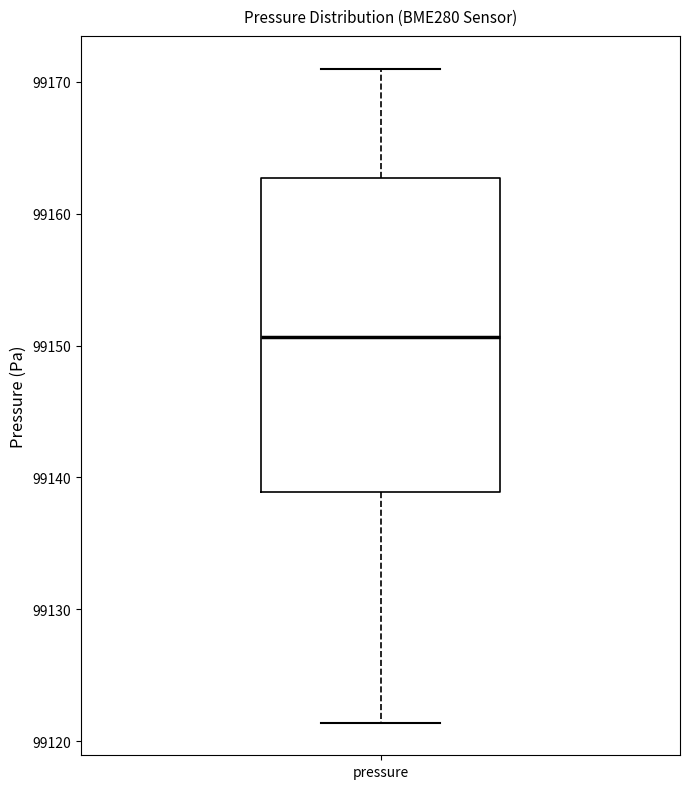

Where does the upper whisker of the box for pressure end on the y-axis? The values are not printed on the chart, so give them approximately, as read against the axis.

99171